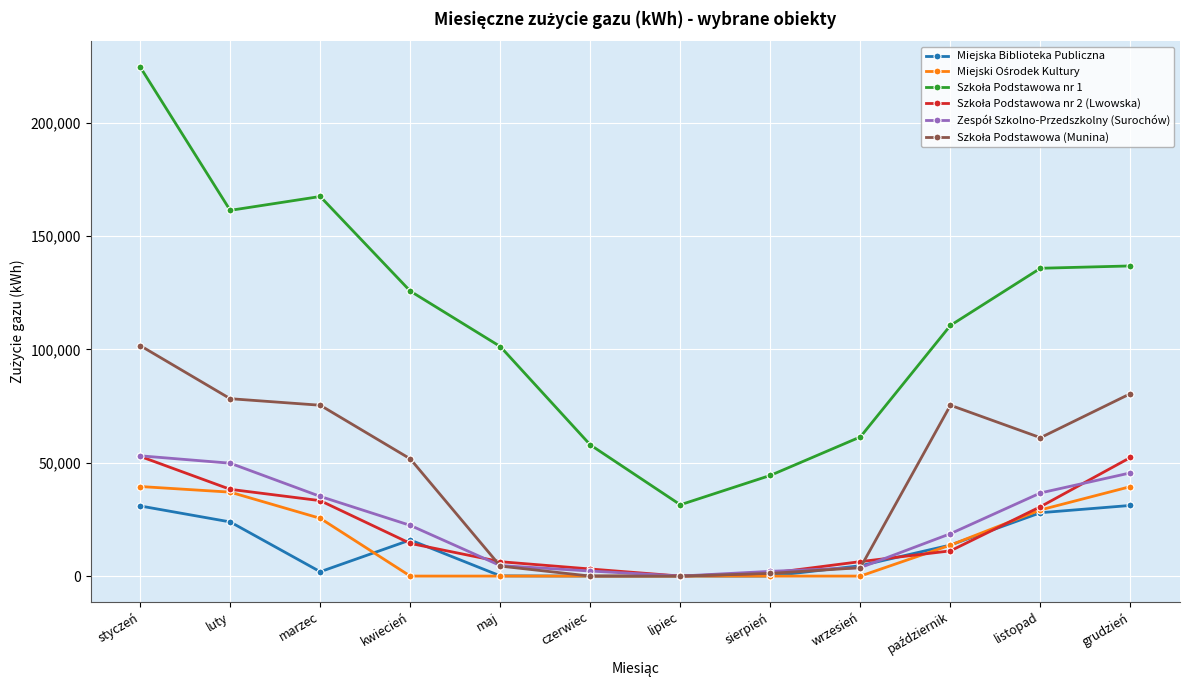

What is the label of the 4th point from the right?

wrzesień